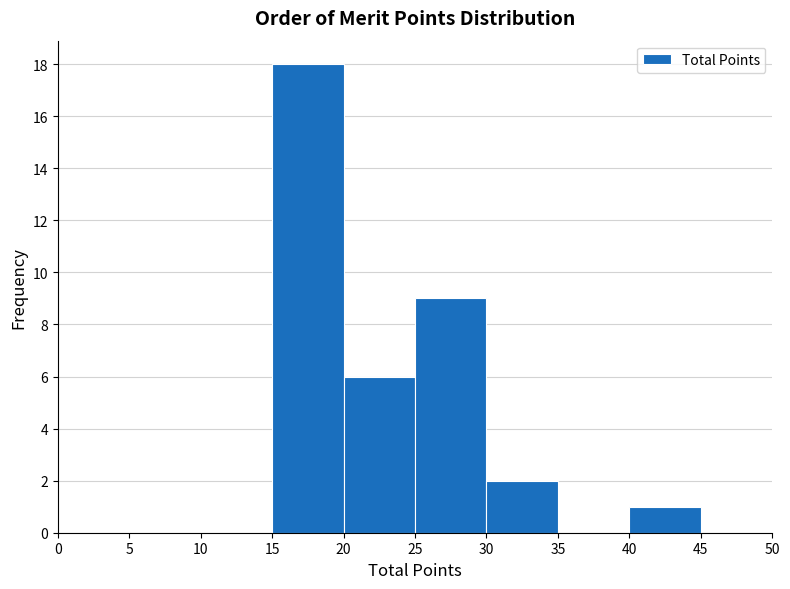

Reading left to right, transcribe this chart: for each bar, give the range it covers on the x-axis and its height. The values are not printed on the chart, so give them approximately, as read against the axis.

0 to 5: 0
5 to 10: 0
10 to 15: 0
15 to 20: 18
20 to 25: 6
25 to 30: 9
30 to 35: 2
35 to 40: 0
40 to 45: 1